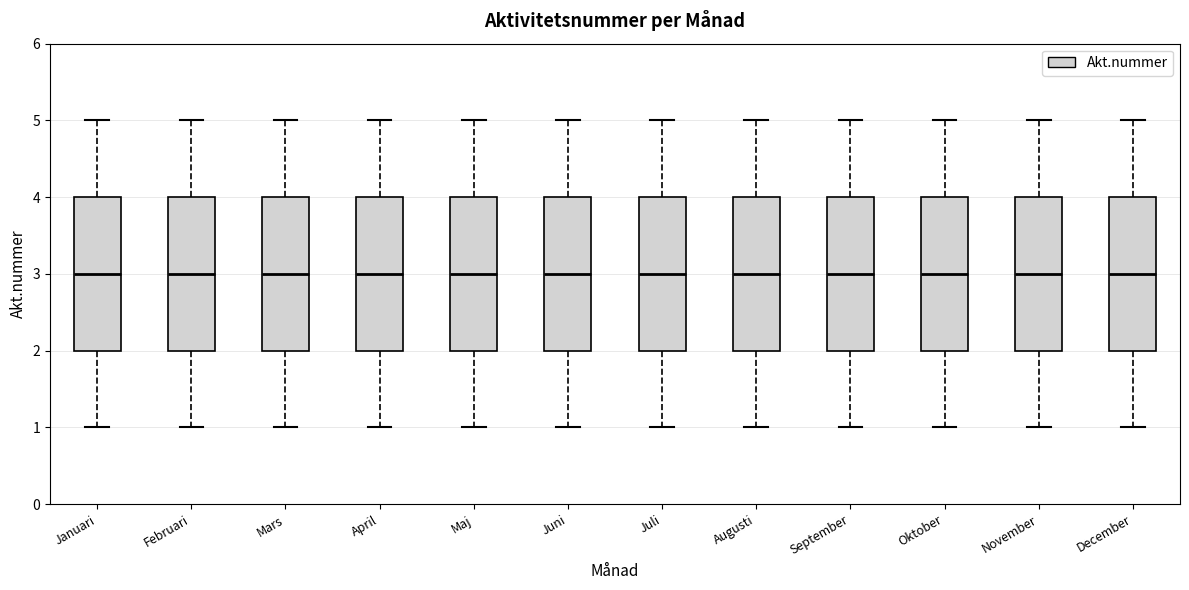

Reading left to right, transcribe this box plot: for each box, give where its median line is, the range the box spans, and where its two whiskers end, as read against the y-axis. The values are not printed on the chart, so give them approximately, as read against the axis.

Januari: median 3, box 2 to 4, whiskers 1 to 5
Februari: median 3, box 2 to 4, whiskers 1 to 5
Mars: median 3, box 2 to 4, whiskers 1 to 5
April: median 3, box 2 to 4, whiskers 1 to 5
Maj: median 3, box 2 to 4, whiskers 1 to 5
Juni: median 3, box 2 to 4, whiskers 1 to 5
Juli: median 3, box 2 to 4, whiskers 1 to 5
Augusti: median 3, box 2 to 4, whiskers 1 to 5
September: median 3, box 2 to 4, whiskers 1 to 5
Oktober: median 3, box 2 to 4, whiskers 1 to 5
November: median 3, box 2 to 4, whiskers 1 to 5
December: median 3, box 2 to 4, whiskers 1 to 5